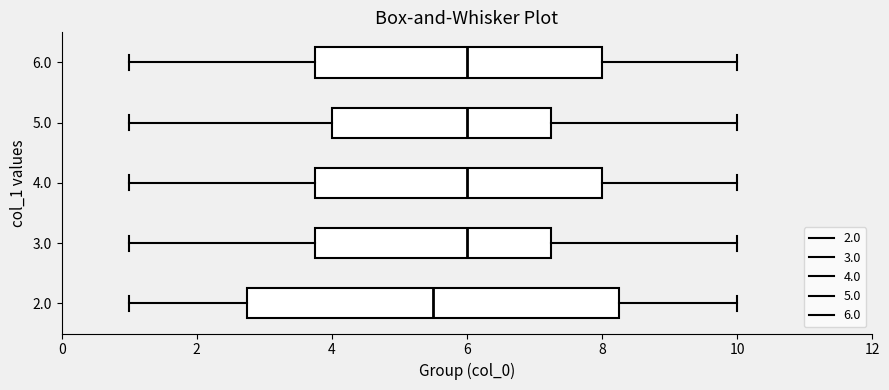

Reading bottom to top, transcribe this box plot: for each box, give where its median line is, the range the box spans, and where its two whiskers end, as read against the x-axis. The values are not printed on the chart, so give them approximately, as read against the axis.

2.0: median 5.6, box 2.8 to 8.2, whiskers 1.0 to 10.0
3.0: median 6.0, box 3.8 to 7.2, whiskers 1.0 to 10.0
4.0: median 6.0, box 3.8 to 8.0, whiskers 1.0 to 10.0
5.0: median 6.0, box 4.0 to 7.2, whiskers 1.0 to 10.0
6.0: median 6.0, box 3.8 to 8.0, whiskers 1.0 to 10.0